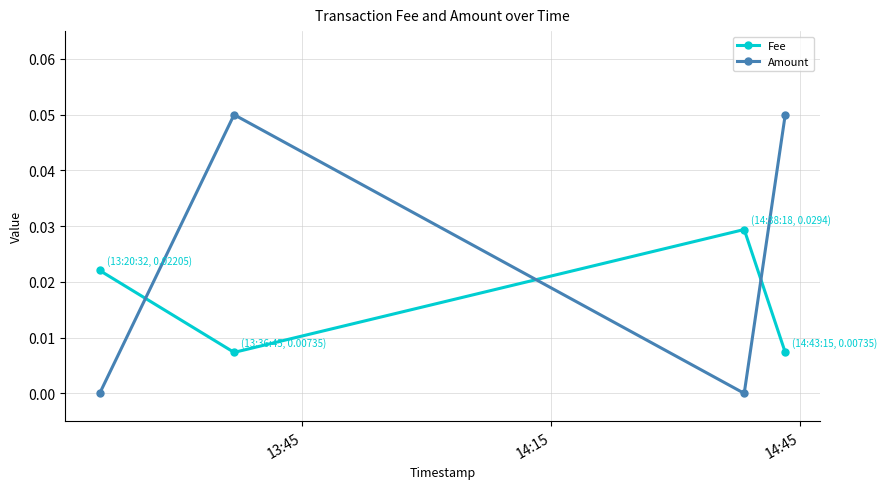

Rank the series by their average value, from highest to lowest.

Amount, Fee